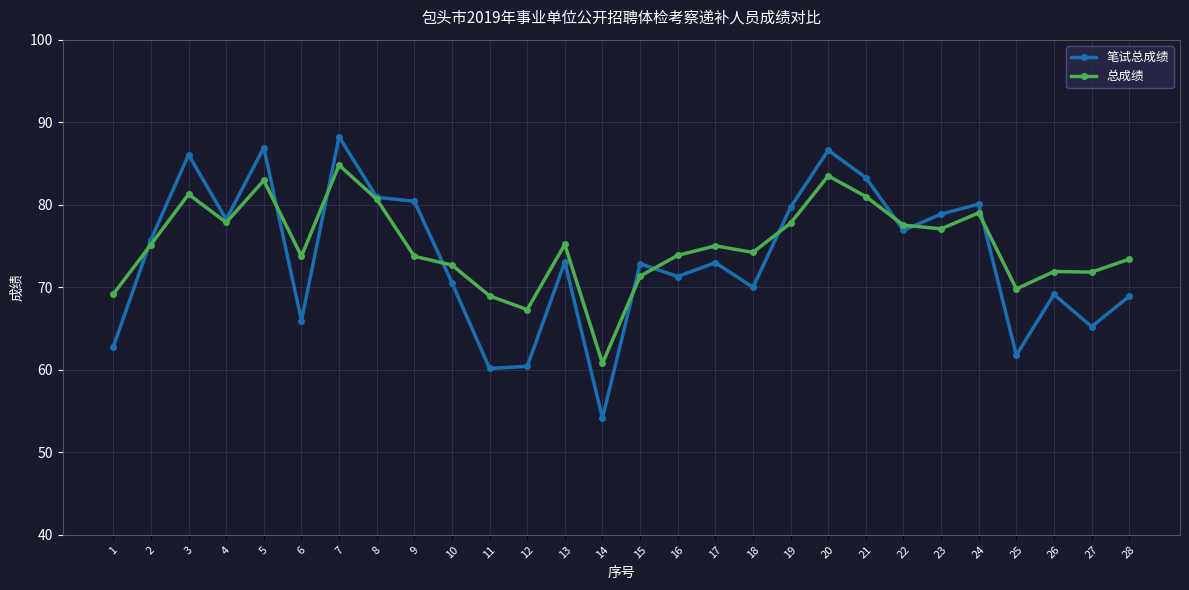

What is the sum of the 笔试总成绩 values at 5 and 20?

173.5